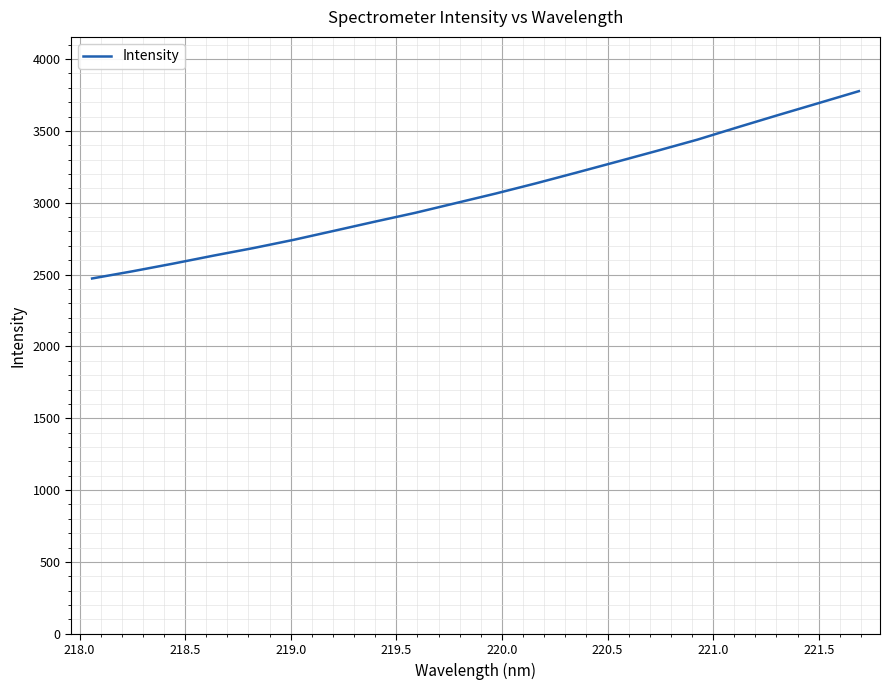

What is the minimum value shown in the chart?

2472.9